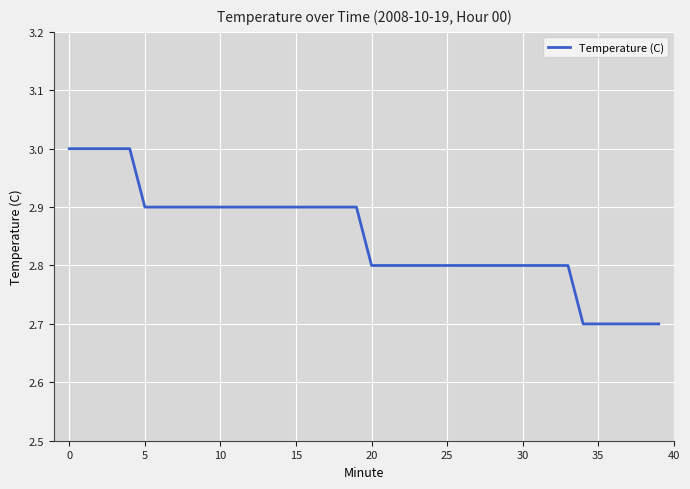

Reading left to right, what are all the values shown in this chart?

3.0	3.0	3.0	3.0	3.0	2.9	2.9	2.9	2.9	2.9	2.9	2.9	2.9	2.9	2.9	2.9	2.9	2.9	2.9	2.9	2.8	2.8	2.8	2.8	2.8	2.8	2.8	2.8	2.8	2.8	2.8	2.8	2.8	2.8	2.7	2.7	2.7	2.7	2.7	2.7